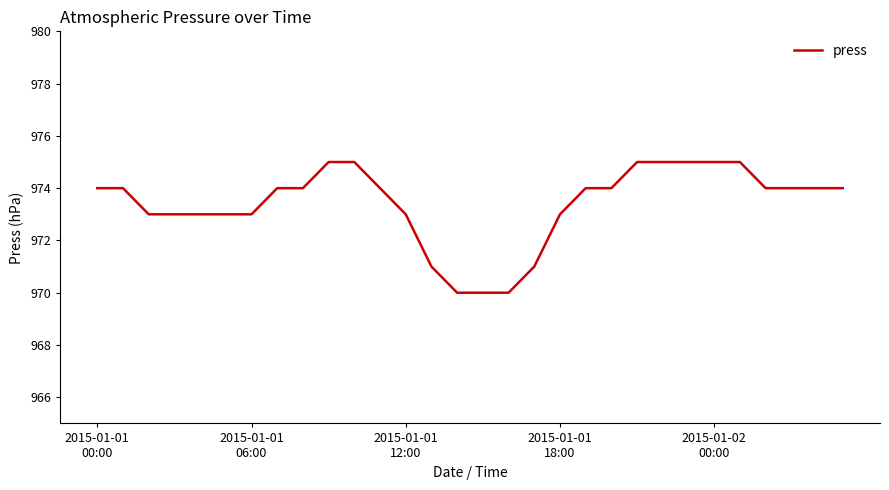

What is the minimum value shown in the chart?

970